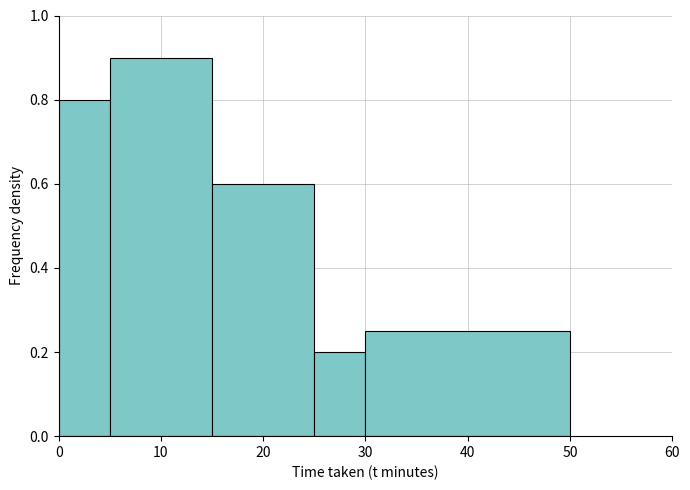

Which range on the x-axis has the tallest bar?

5 to 15